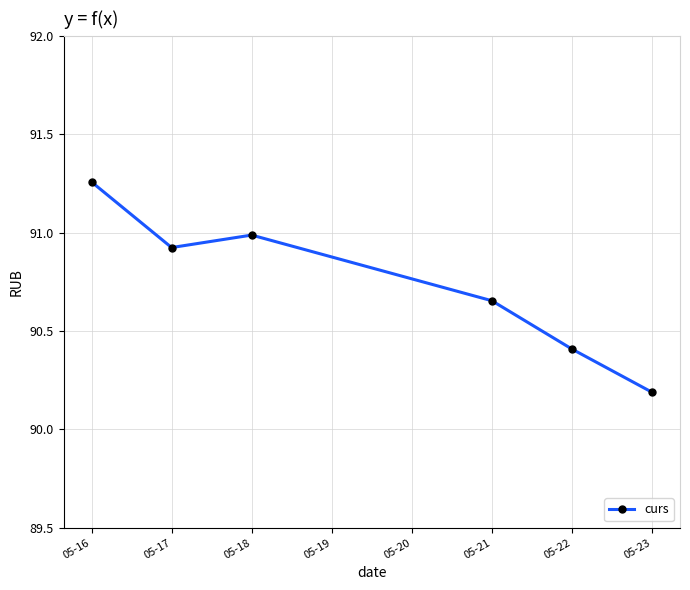

How many points are lower than both their immediate neighbors (excluding endpoints)?

1